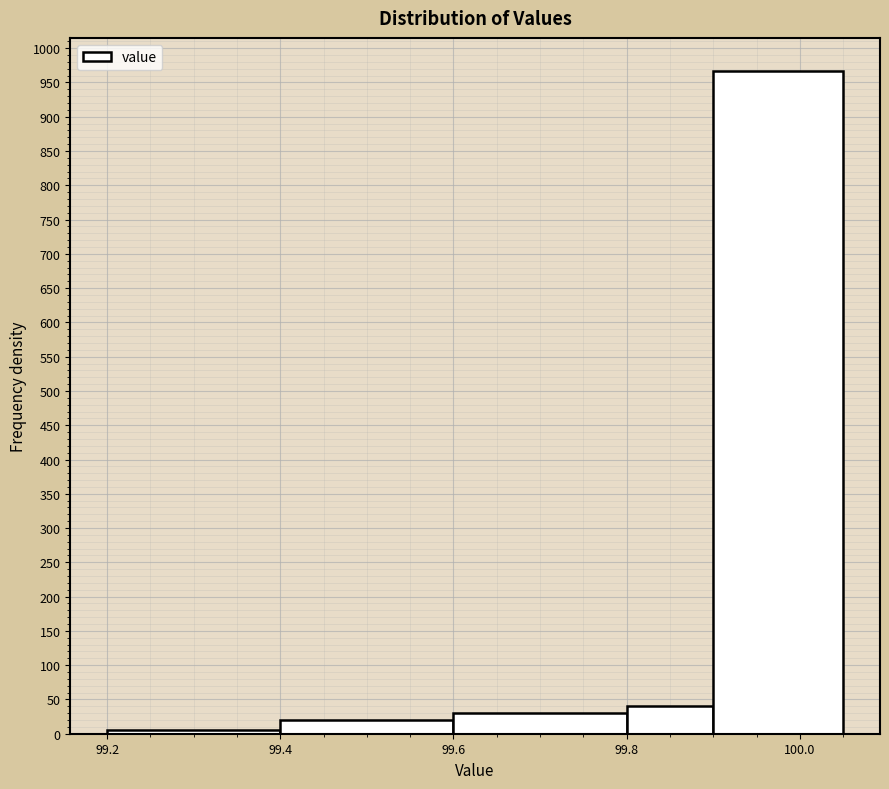

Reading left to right, transcribe this chart: for each bar, give the range it covers on the x-axis and its height. Neither the bar edges nor the heights are printed on the chart, so give them approximately, as read against the axes.

99.20 to 99.40: under 5
99.40 to 99.60: 20
99.60 to 99.80: 30
99.80 to 99.90: 40
99.90 to 100.05: 965